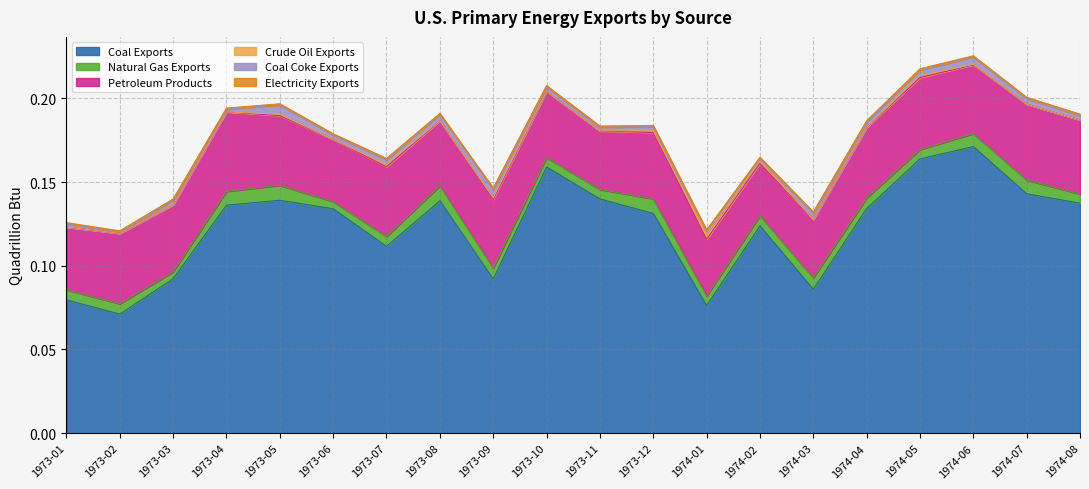

True or false: Petroleum Products and Crude Oil Exports intersect in this chart.

False